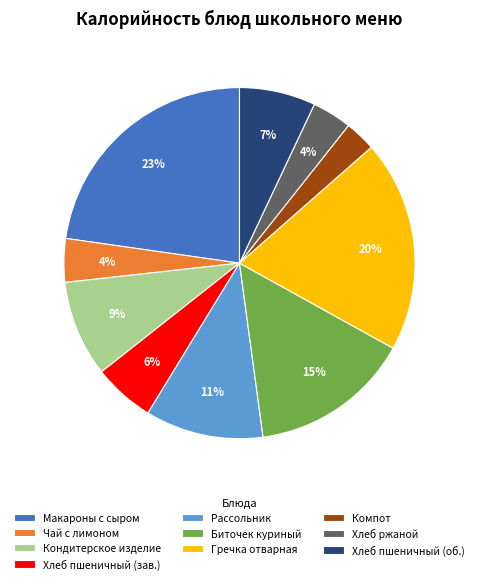

Does Кондитерское изделие account for over 50% of the chart?

No